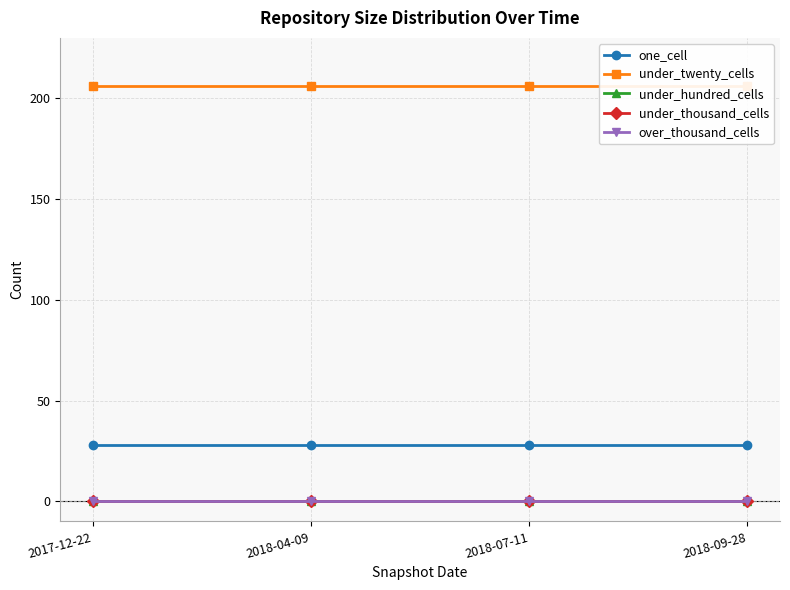

What is the label of the 1st point from the left?

2017-12-22